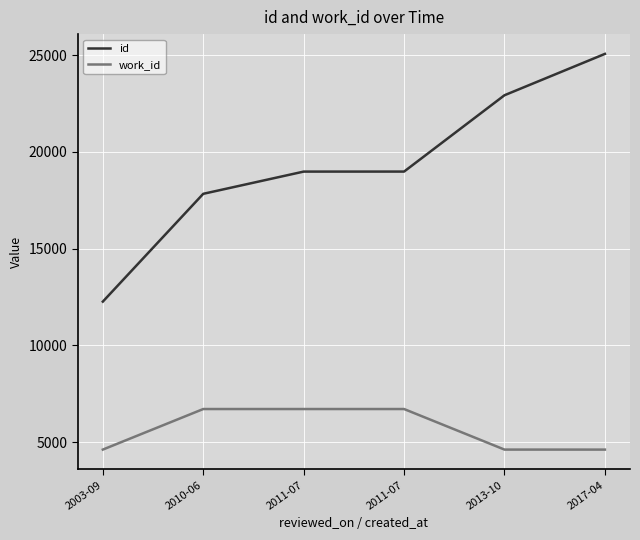

Does the chart display data point markers on the line(s)?

No